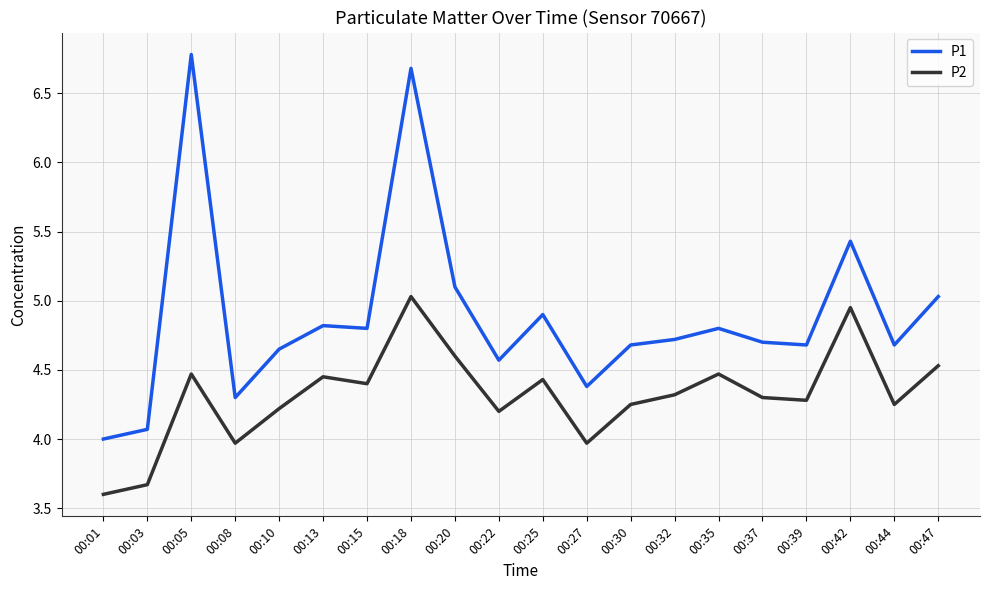

Rank the series by their maximum value, from highest to lowest.

P1, P2